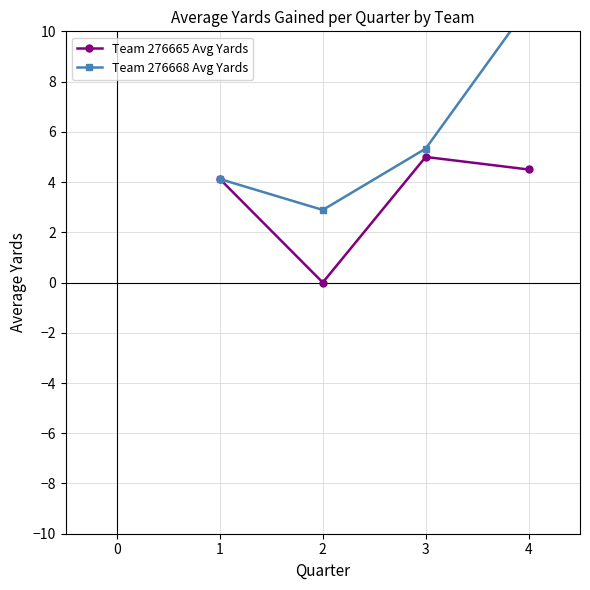

Where is the first local maximum for Team 276665 Avg Yards?

3